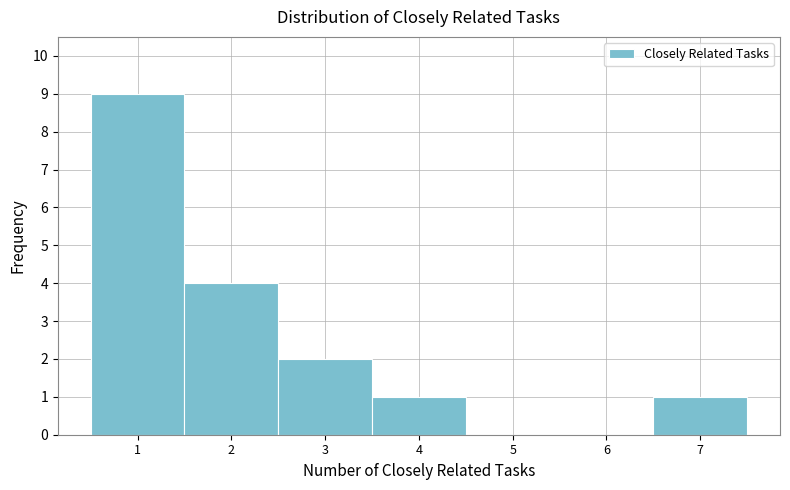

Which range on the x-axis has the tallest bar?

0.5 to 1.5